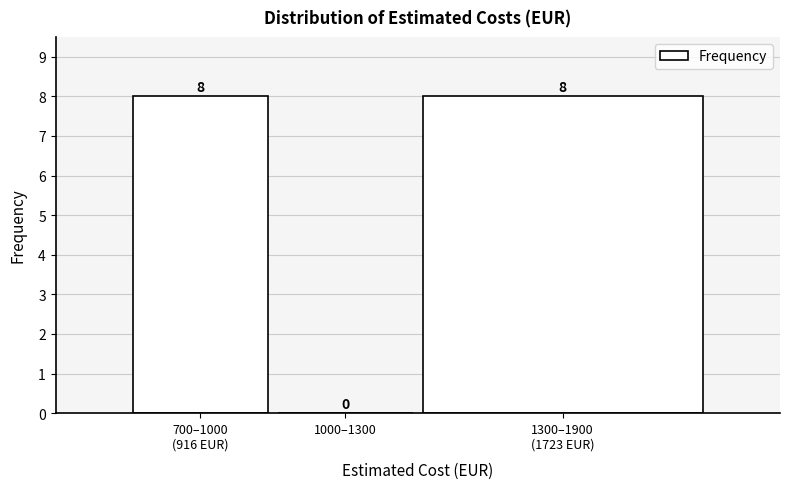

What is the sum of all values?

16